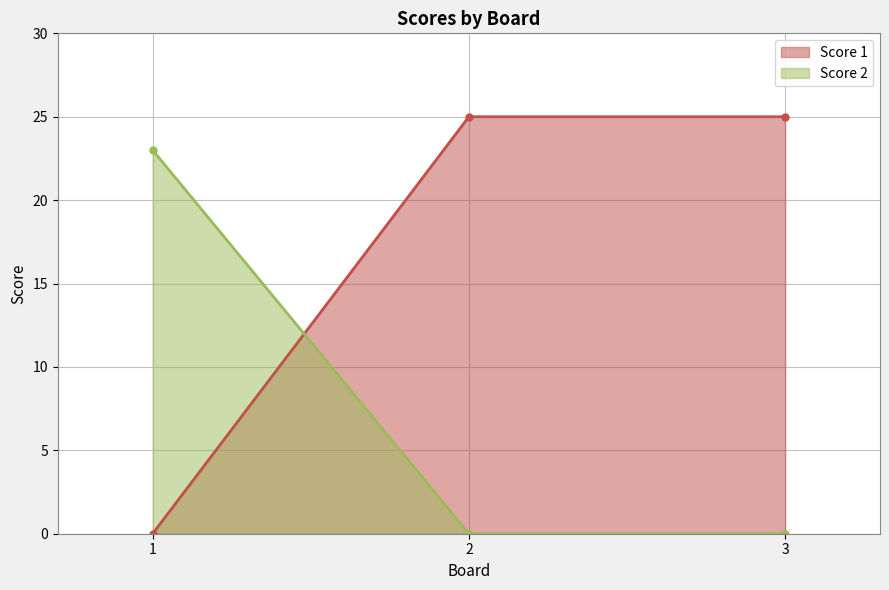

Reading right to left, transcribe all the data shown in this chart.

Score 1: 3=25	2=25	1=0
Score 2: 3=0	2=0	1=23